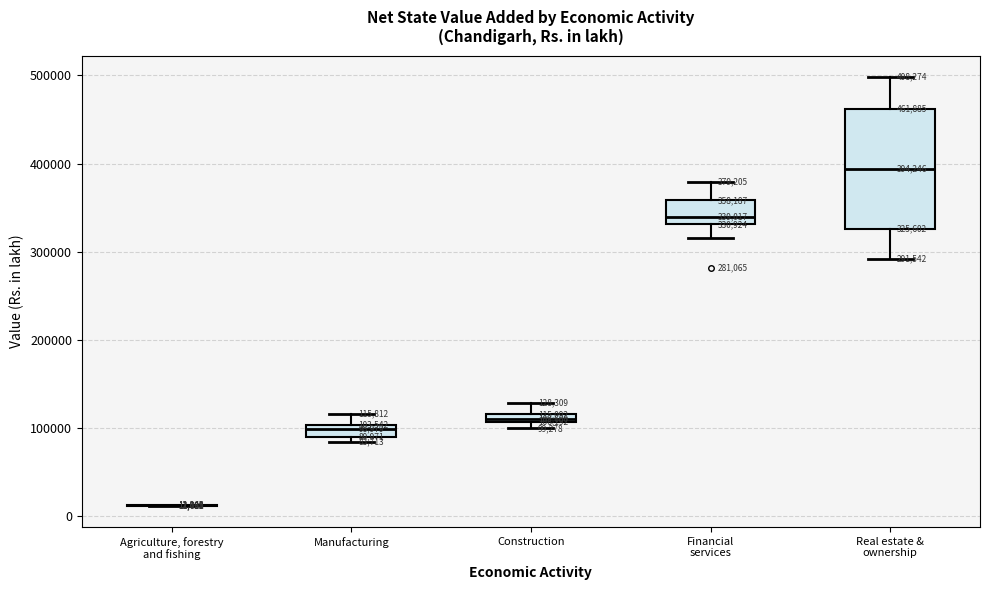

Which box is the tallest, from its lower edge to its upper edge?

Real estate & ownership